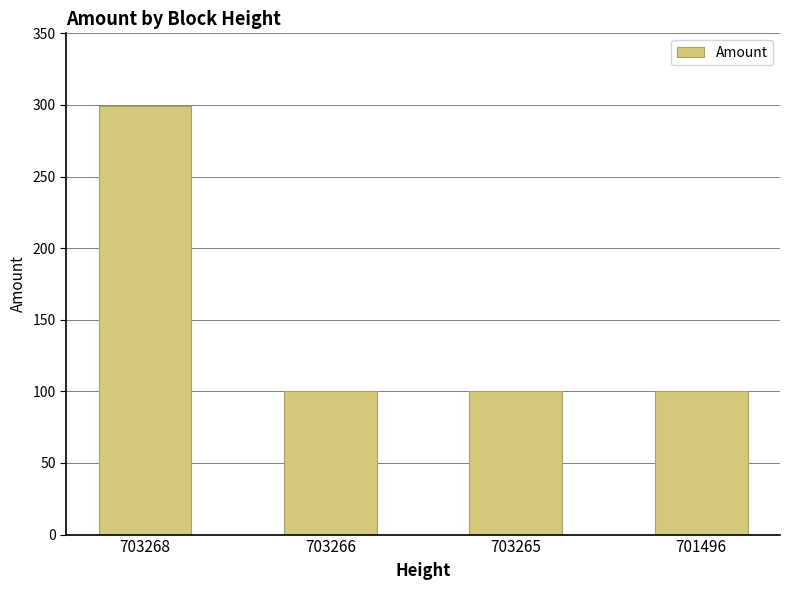

The value at 703266 is 100.0. True or false?

True